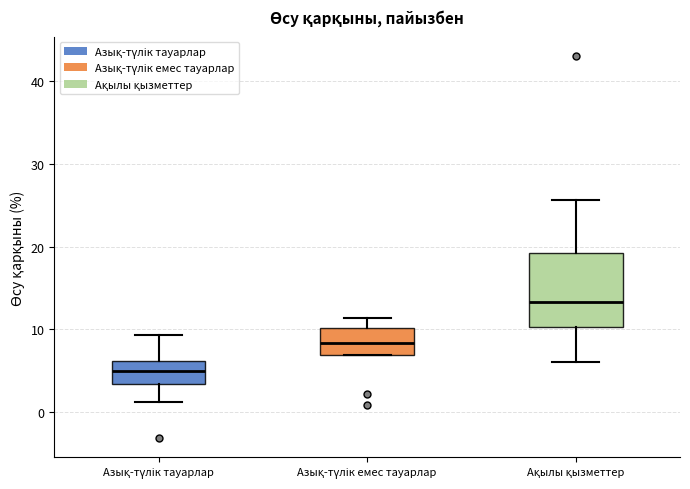

Where is the lower edge of the box for Азық-түлік тауарлар on the y-axis? The values are not printed on the chart, so give them approximately, as read against the axis.

3